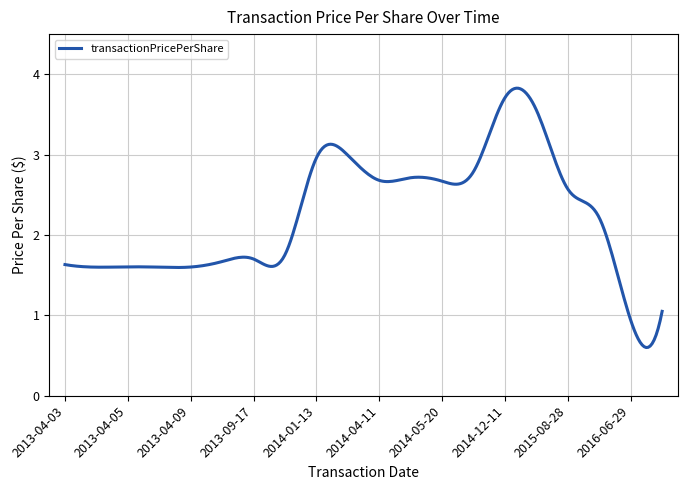

What is the greatest value displayed?

3.8